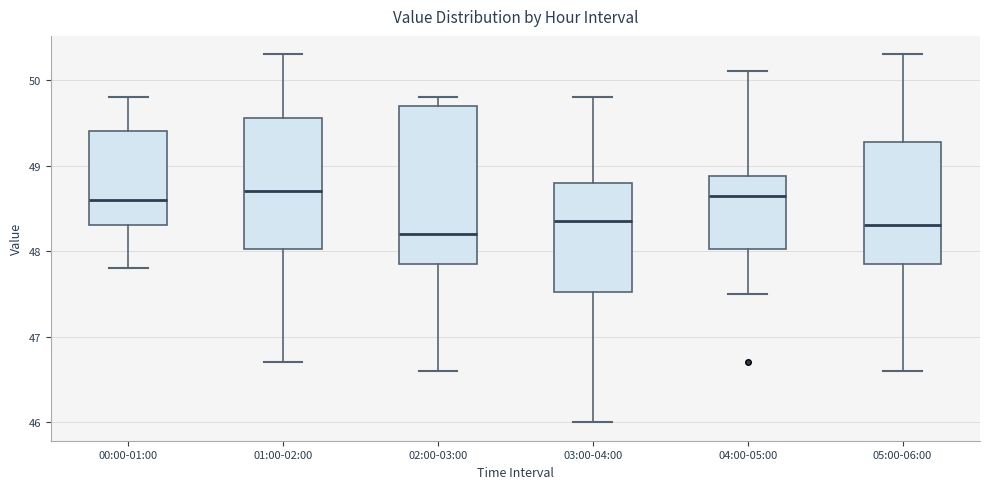

Reading left to right, transcribe this box plot: for each box, give where its median line is, the range the box spans, and where its two whiskers end, as read against the y-axis. The values are not printed on the chart, so give them approximately, as read against the axis.

00:00-01:00: median 48.6, box 48.3 to 49.4, whiskers 47.8 to 49.8
01:00-02:00: median 48.7, box 48.0 to 49.6, whiskers 46.7 to 50.3
02:00-03:00: median 48.2, box 47.9 to 49.7, whiskers 46.6 to 49.8
03:00-04:00: median 48.4, box 47.5 to 48.8, whiskers 46.0 to 49.8
04:00-05:00: median 48.7, box 48.0 to 48.9, whiskers 47.5 to 50.1
05:00-06:00: median 48.3, box 47.9 to 49.3, whiskers 46.6 to 50.3